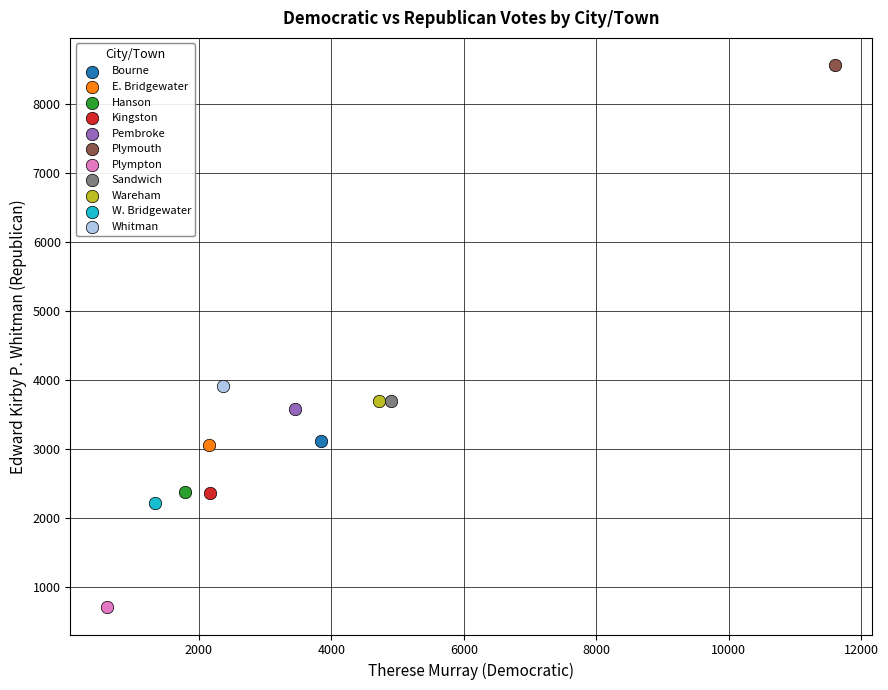

Which series reaches the minimum Y coordinate?

Plympton